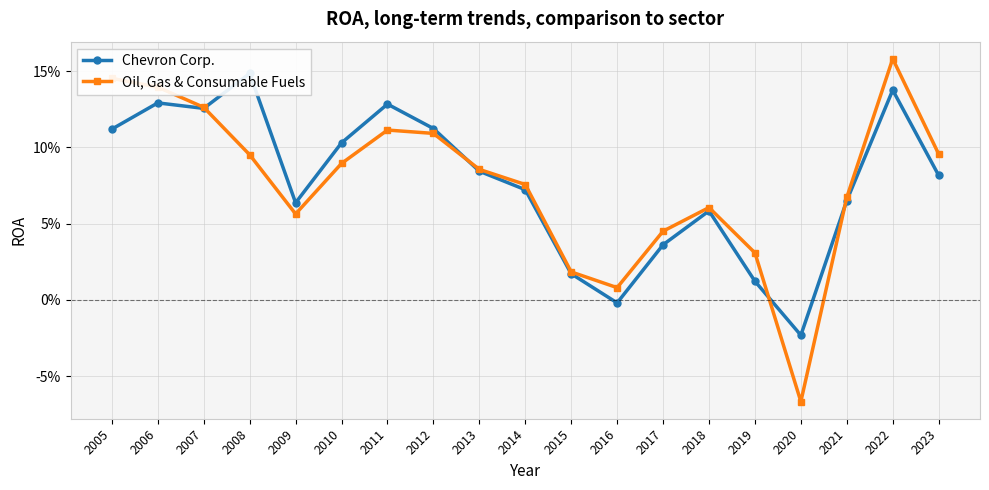

What is the average value of the Chevron Corp. series?

0.1